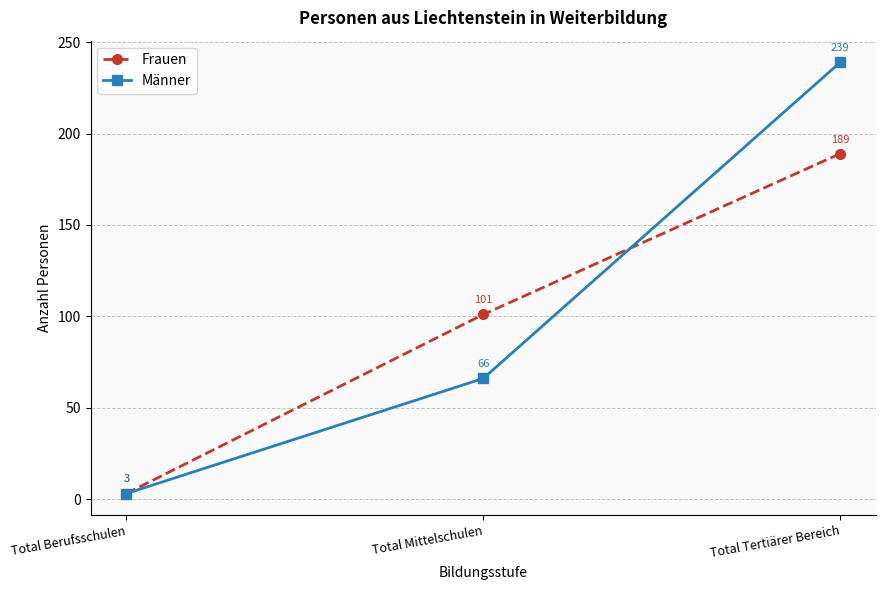

What is the sum of all Männer values?

308